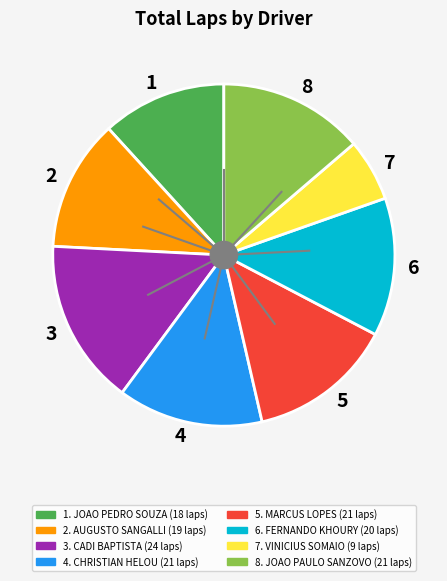

Which slice is the smallest?

7